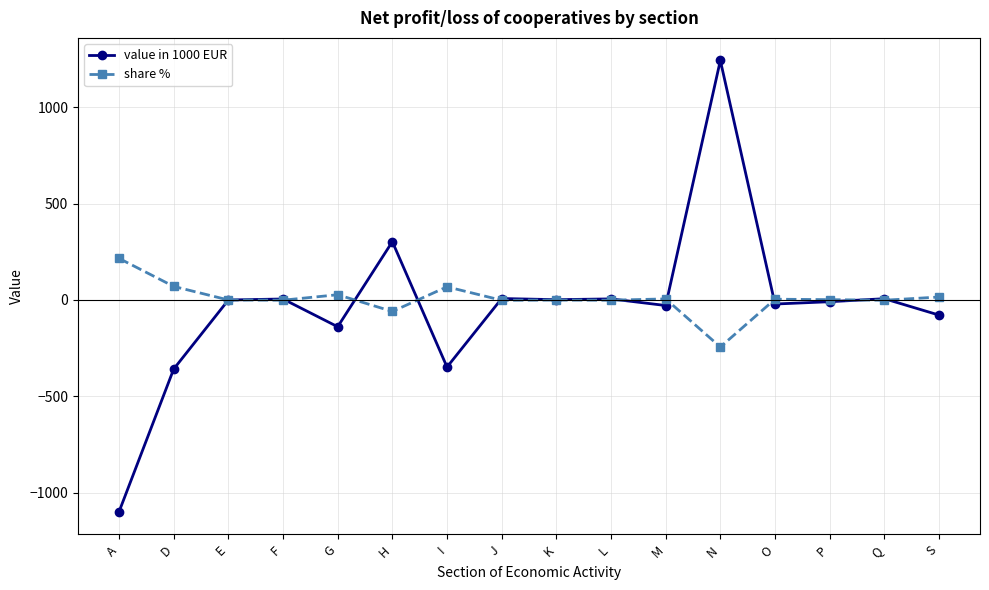

Rank the series by their maximum value, from highest to lowest.

value in 1000 EUR, share %